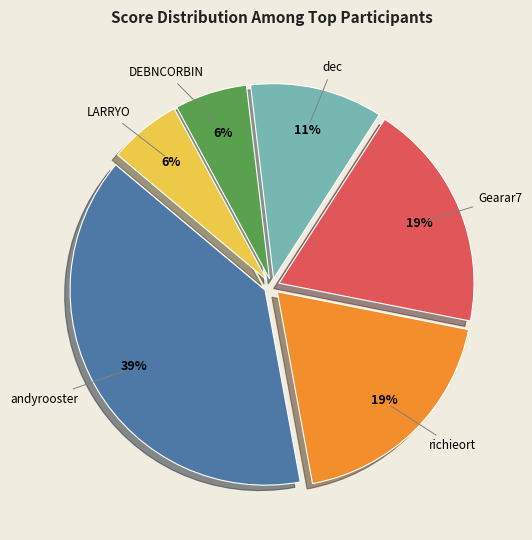

Is the sum of DEBNCORBIN and richieort greater than half?

No